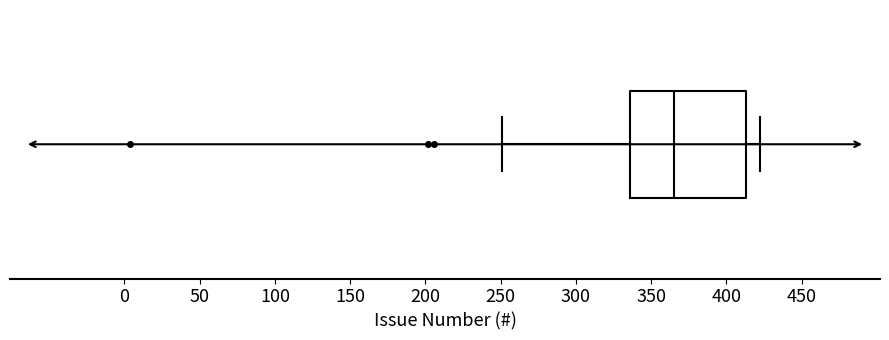

Read this box plot against the x-axis: the position of the median line, the range covered by the box, and the ends of both whiskers. The values are not printed on the chart, so give them approximately, as read against the axis.

median 365, box 335 to 415, whiskers 250 to 420